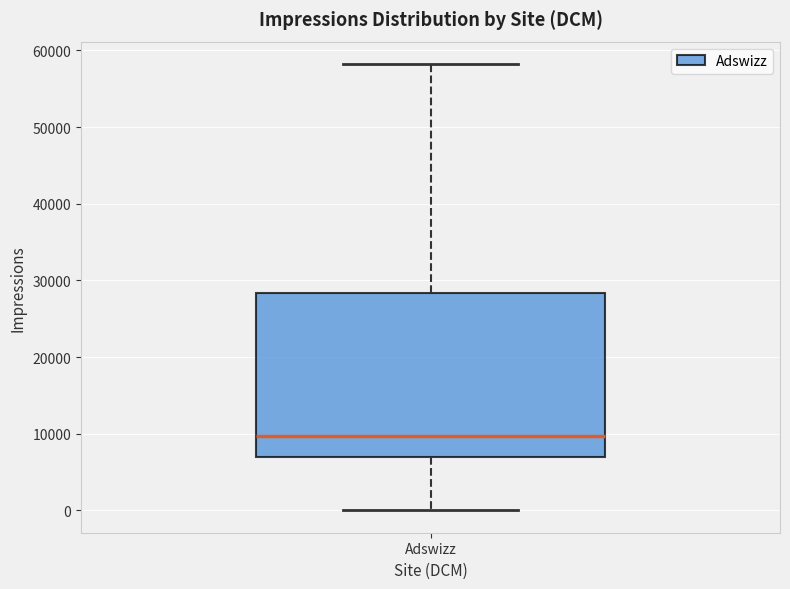

Transcribe this box plot: give where the median line is, the range the box spans, and where the two whiskers end, as read against the y-axis. The values are not printed on the chart, so give them approximately, as read against the axis.

median 10000, box 7000 to 28000, whiskers 0 to 58000